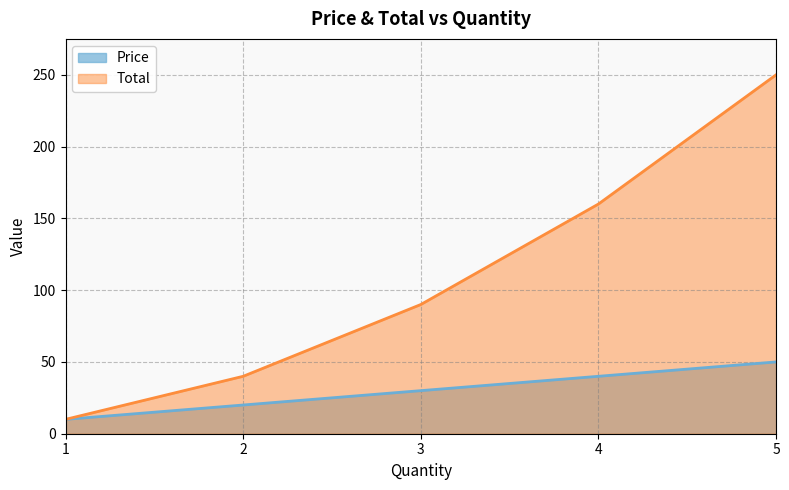

True or false: Price and Total intersect in this chart.

False